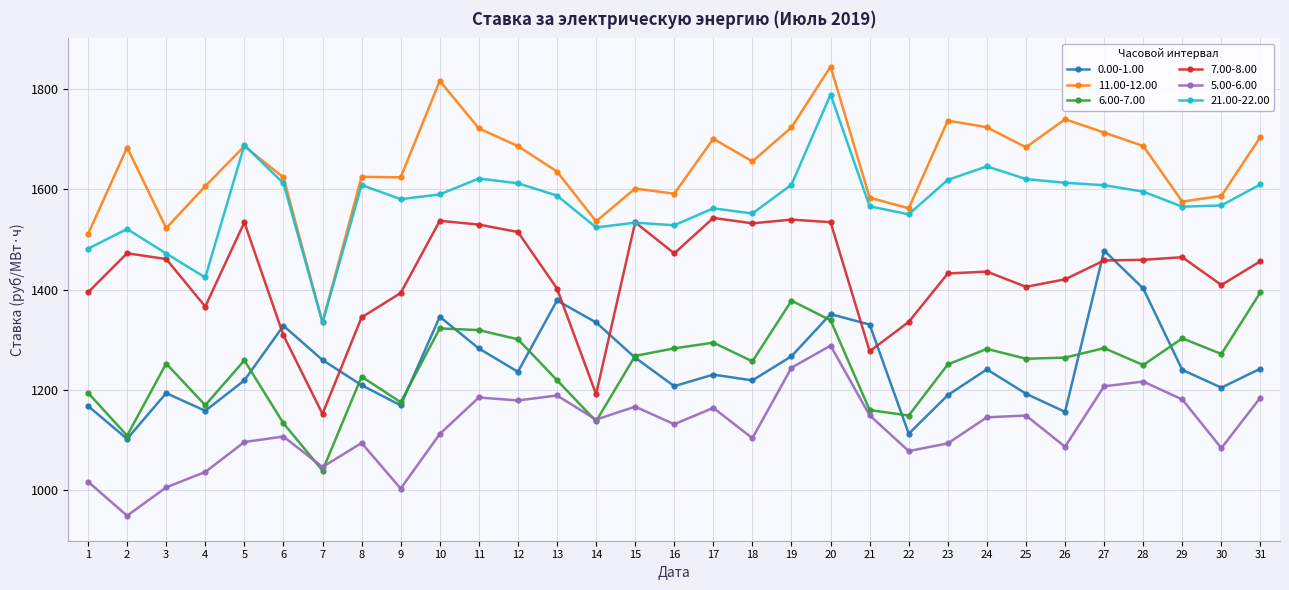

Does the chart display data point markers on the line(s)?

Yes